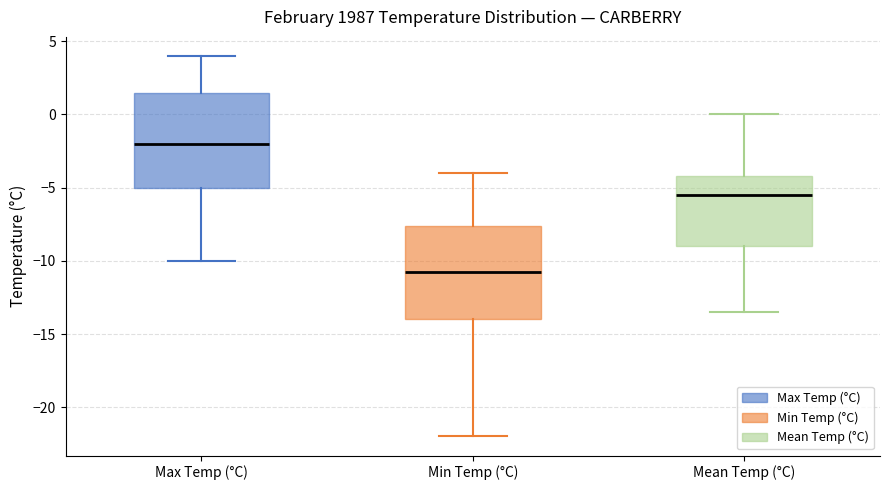

Which box has the lowest median line?

Min Temp (°C)